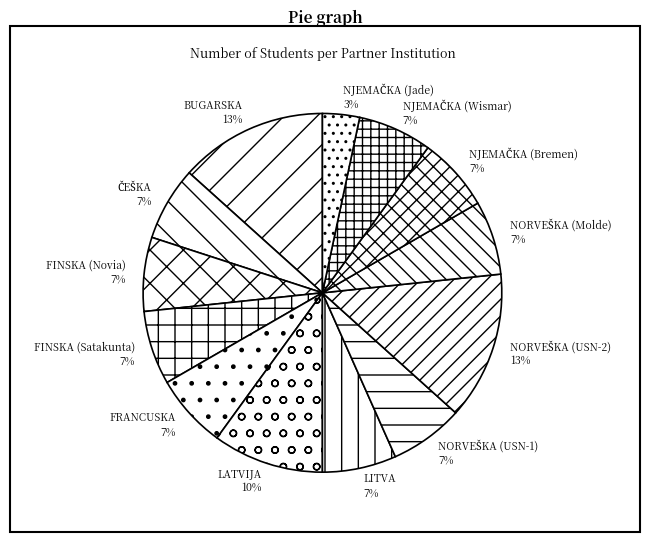

How many slices are in this pie chart?

13